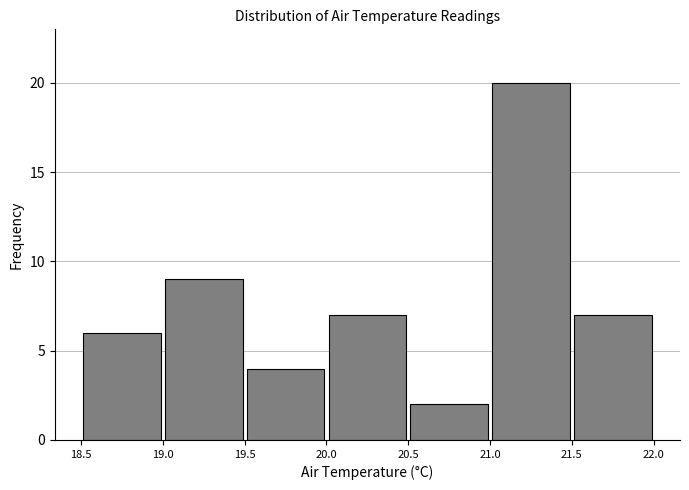

Reading left to right, list every bar in this chart as the range it spans on the x-axis followed by its height. The values are not printed on the chart, so give them approximately, as read against the axis.

18.5 to 19.0: 6
19.0 to 19.5: 9
19.5 to 20.0: 4
20.0 to 20.5: 7
20.5 to 21.0: 2
21.0 to 21.5: 20
21.5 to 22.0: 7